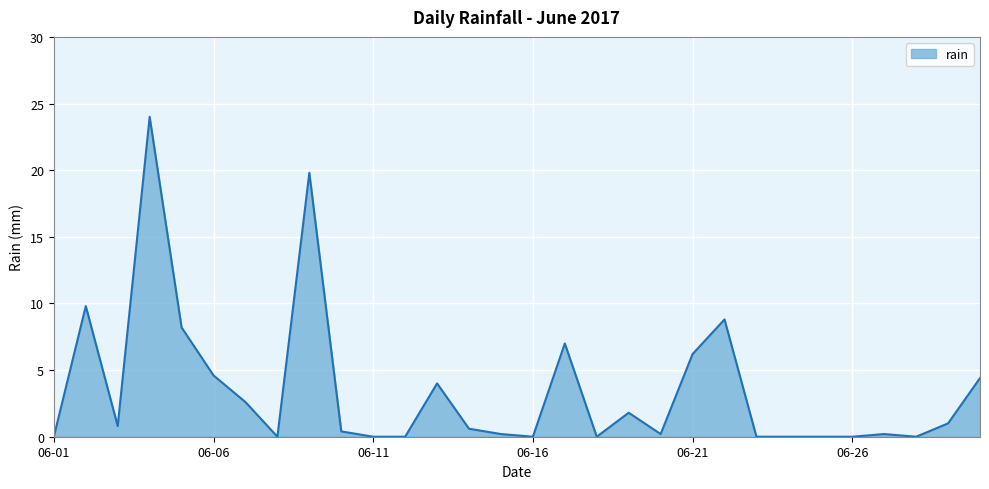

How many lines are shown in the chart?

1